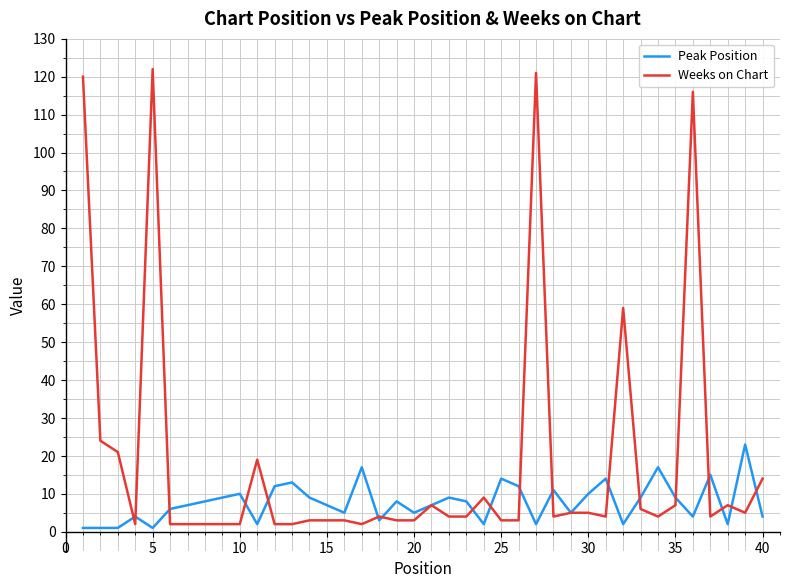

At how many categories does at least one series exceed 27?

5